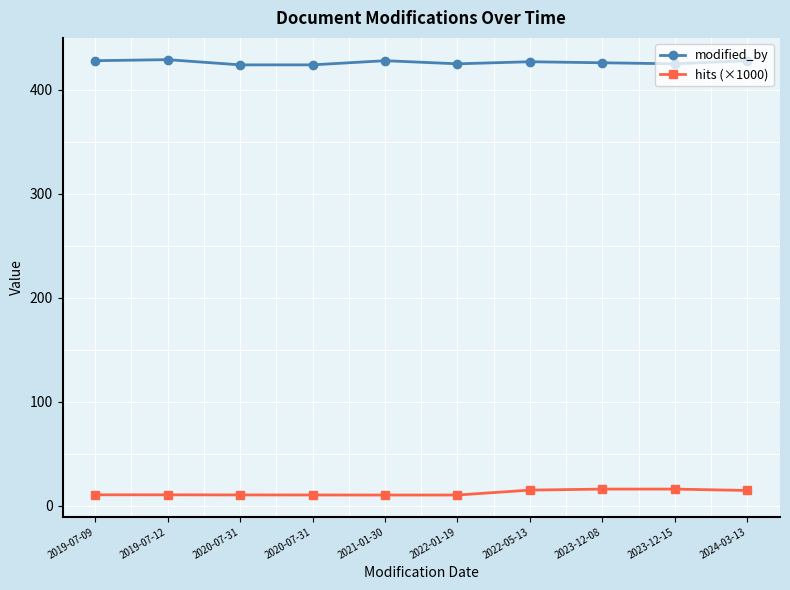

At which category does the chart reach its minimum across all series?

2021-01-30